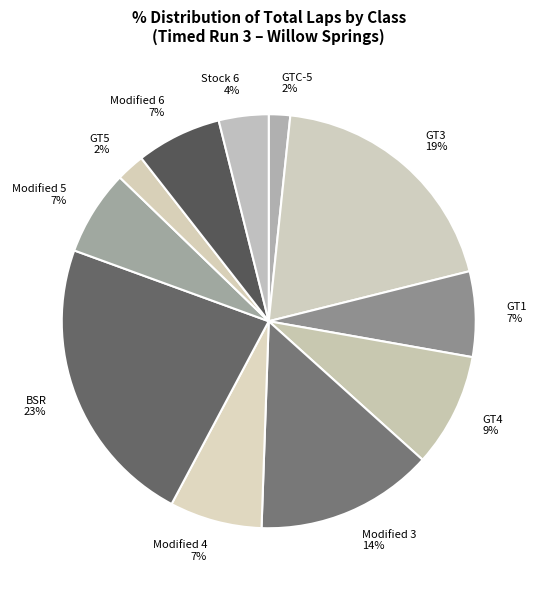

How many segments does this pie chart have?

11